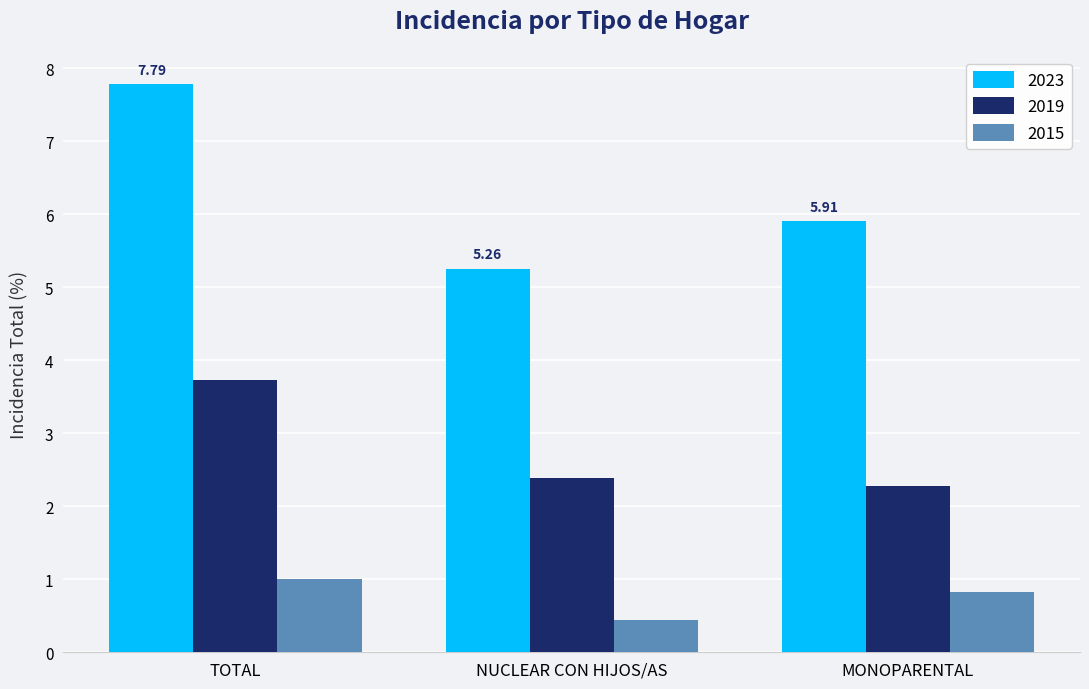

The value of 2023 at MONOPARENTAL is 2.3. True or false?

False